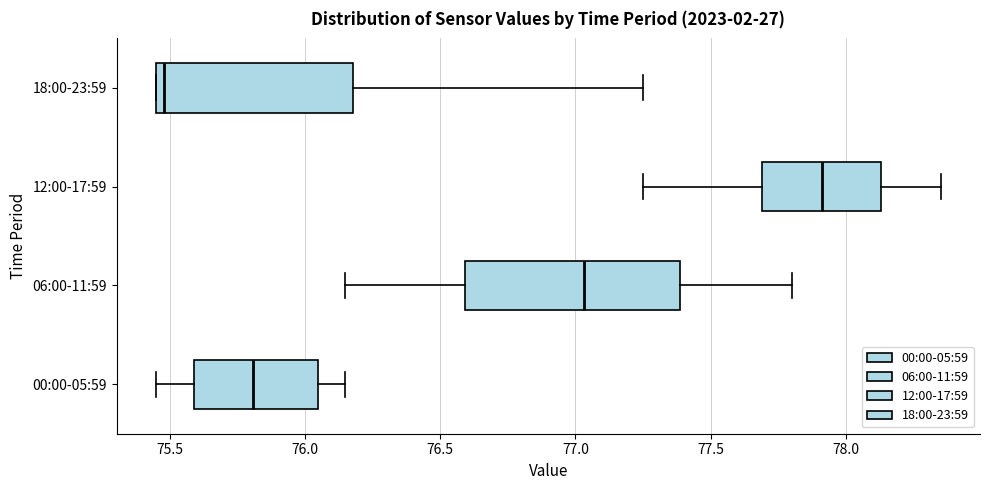

Where is the right edge of the box for 00:00-05:59 on the x-axis? The values are not printed on the chart, so give them approximately, as read against the axis.

76.05